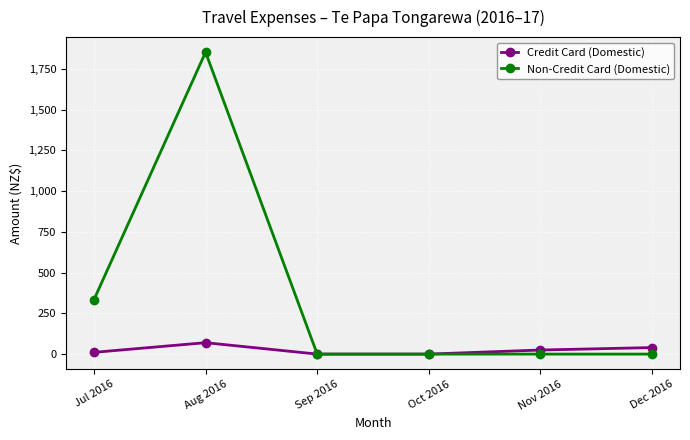

Is the value of Non-Credit Card (Domestic) at Aug 2016 greater than the value of Credit Card (Domestic) at Oct 2016?

Yes